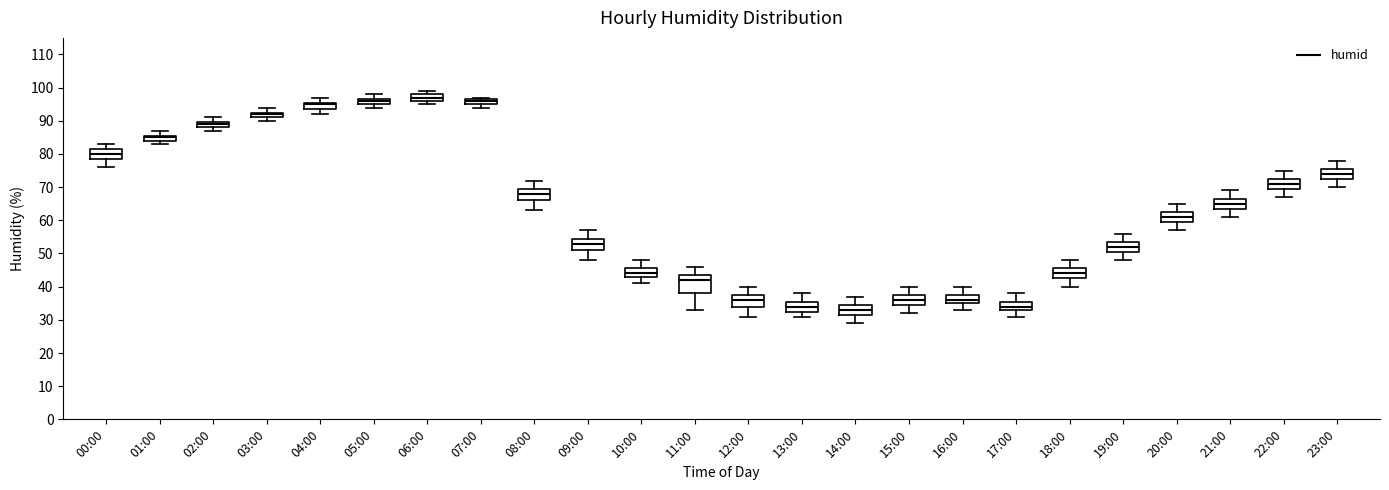

Where is the lower edge of the box for 01:00 on the y-axis? The values are not printed on the chart, so give them approximately, as read against the axis.

84